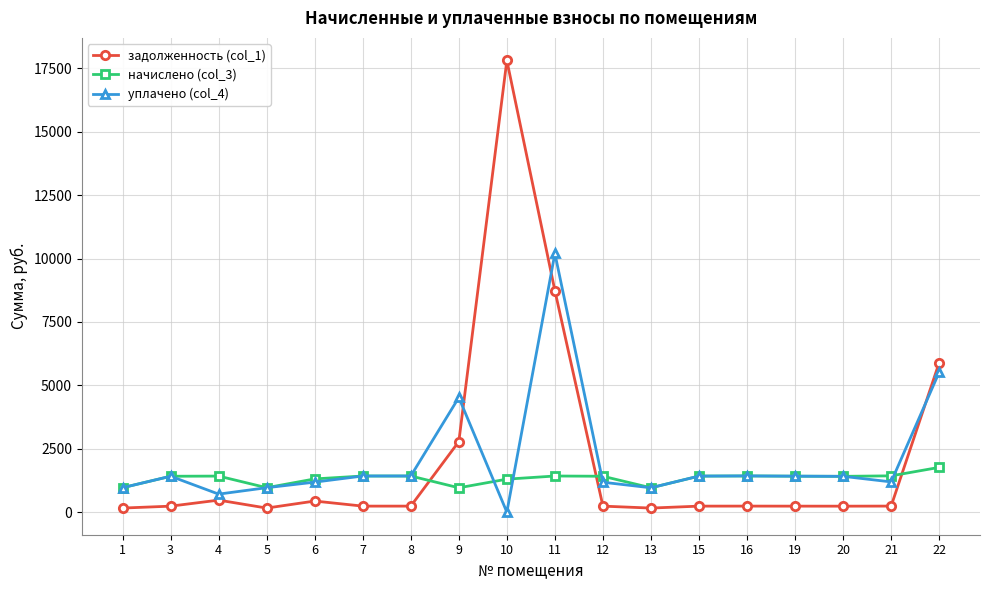

Is it true that задолженность (col_1) equals 5894.8 at 22?

True